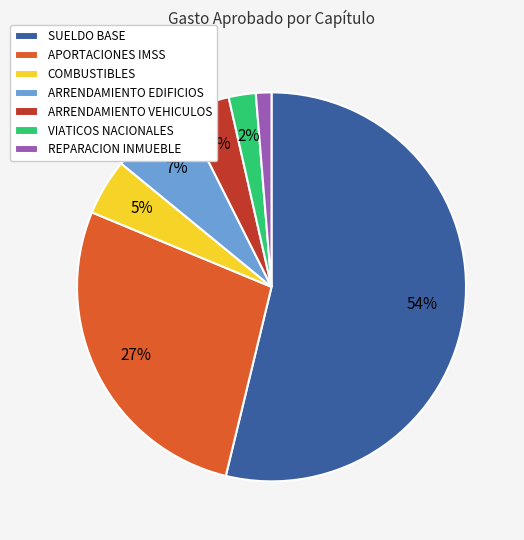

Which slice is the largest?

SUELDO BASE